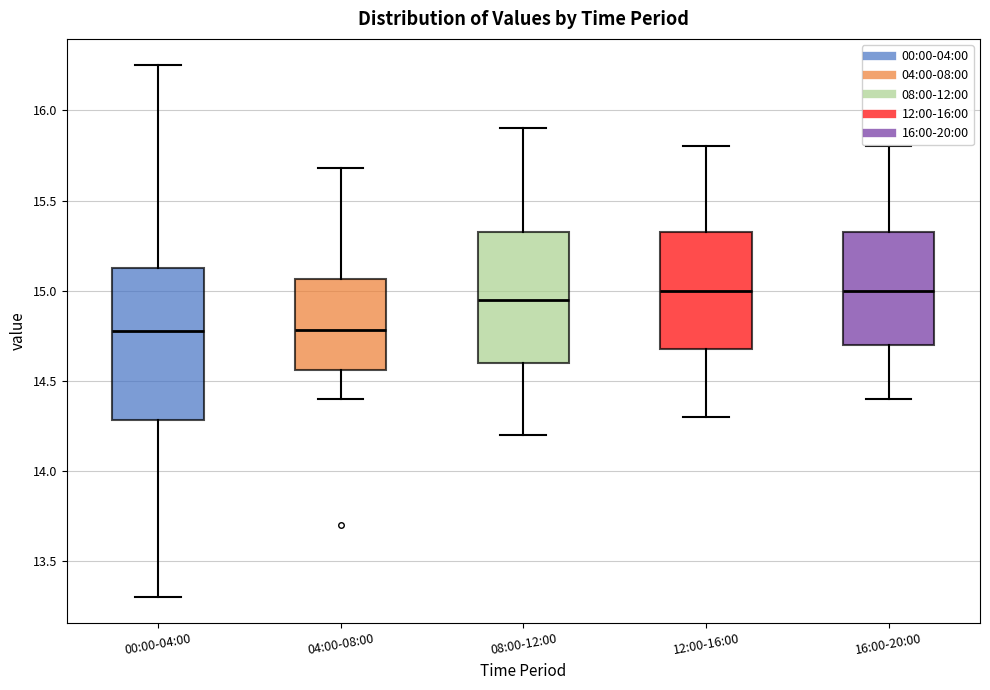

Where is the lower edge of the box for 08:00-12:00 on the y-axis? The values are not printed on the chart, so give them approximately, as read against the axis.

14.60